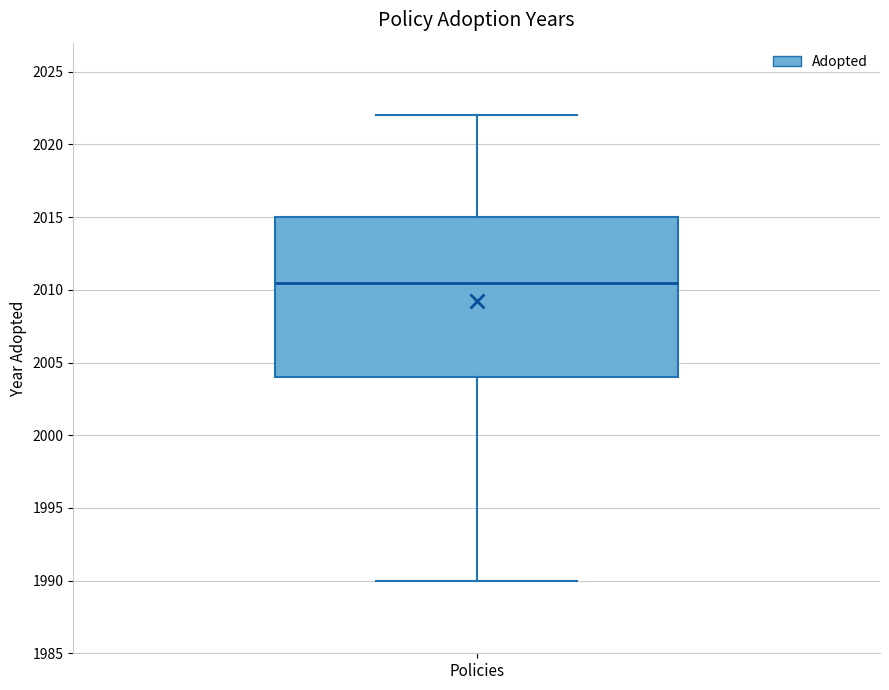

Where does the upper whisker of the box for Policies end on the y-axis? The values are not printed on the chart, so give them approximately, as read against the axis.

2022.0